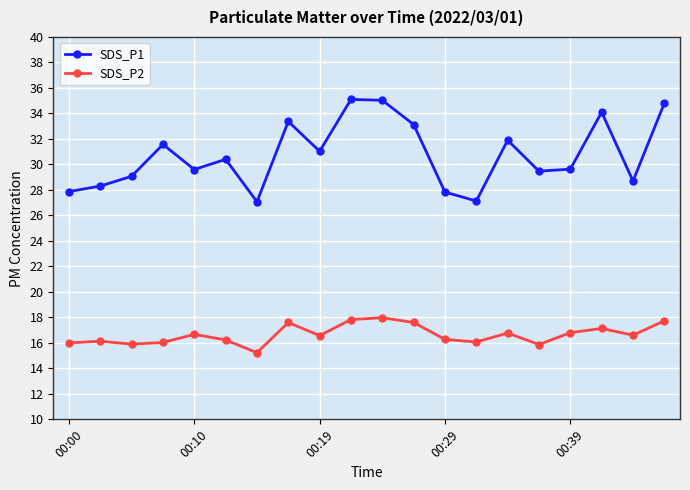

Which series has the largest total across all categories?

SDS_P1